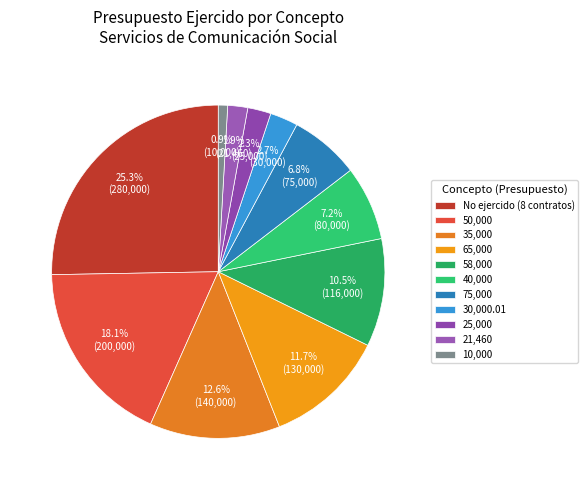

To the nearest percent, what is the difference between the largest and smallest slice percentages?

24%